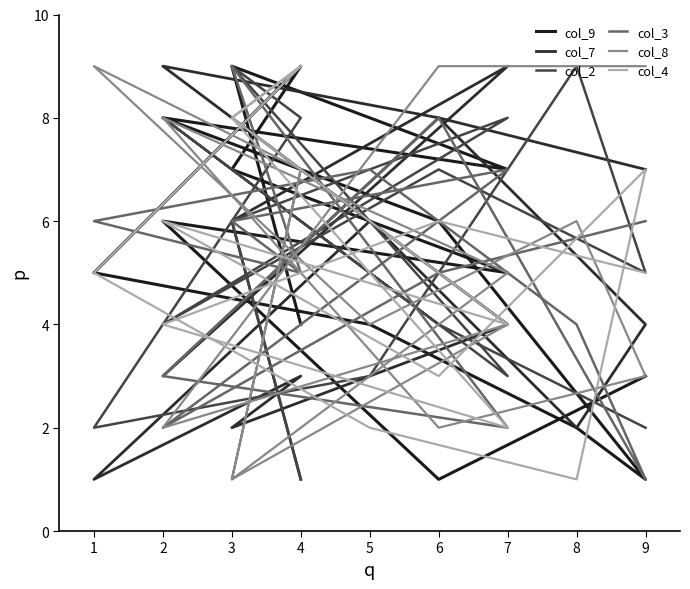

At which label does col_9 reach its minimum?

9